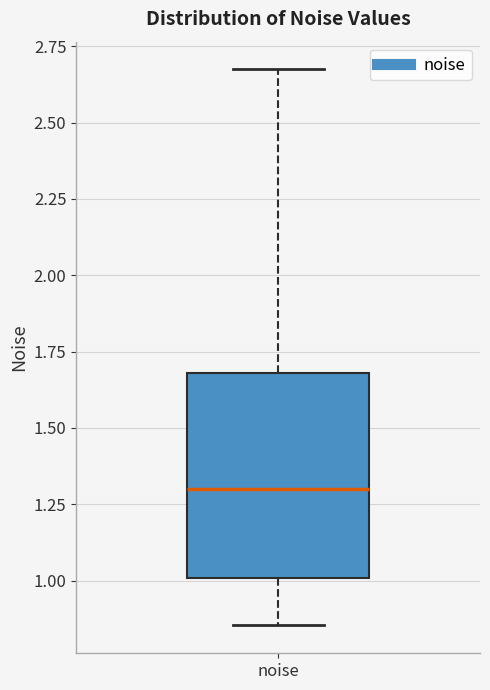

Read this box plot against the y-axis: the position of the median line, the range covered by the box, and the ends of both whiskers. The values are not printed on the chart, so give them approximately, as read against the axis.

median 1.30, box 1.00 to 1.70, whiskers 0.85 to 2.65